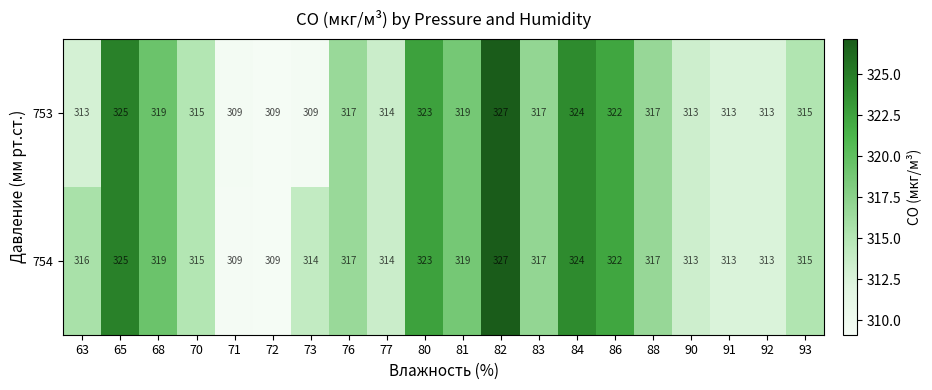

What is the average value of the 753 series?

317